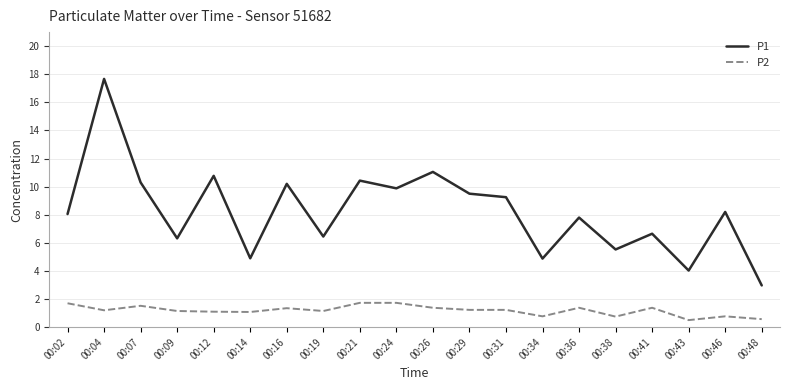

How many lines are shown in the chart?

2